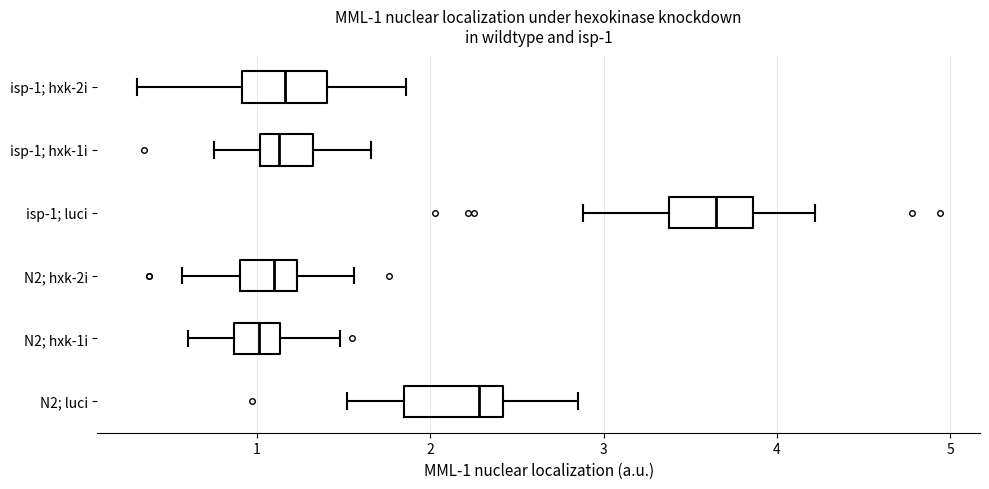

Which box's median line is the furthest to the right?

isp-1; luci